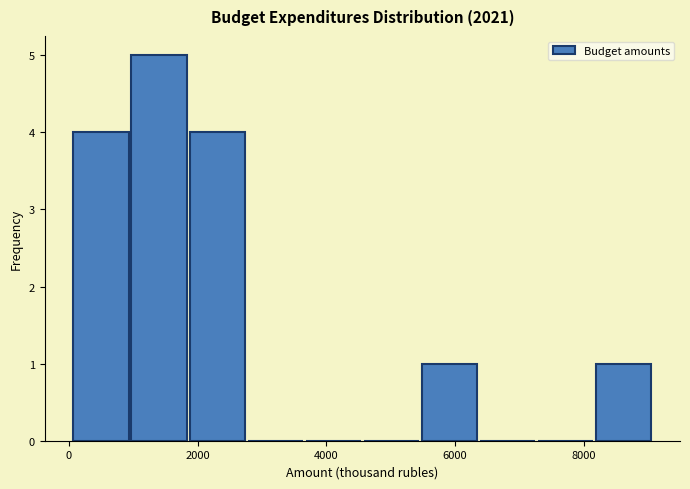

Over which range of the x-axis is the bar tallest?

1000 to 1800